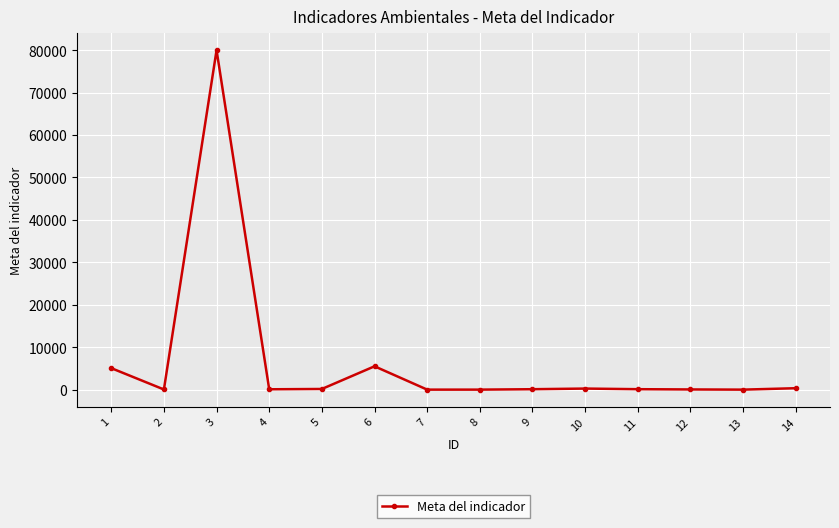

What is the change in value from 1 to 4?

-4985